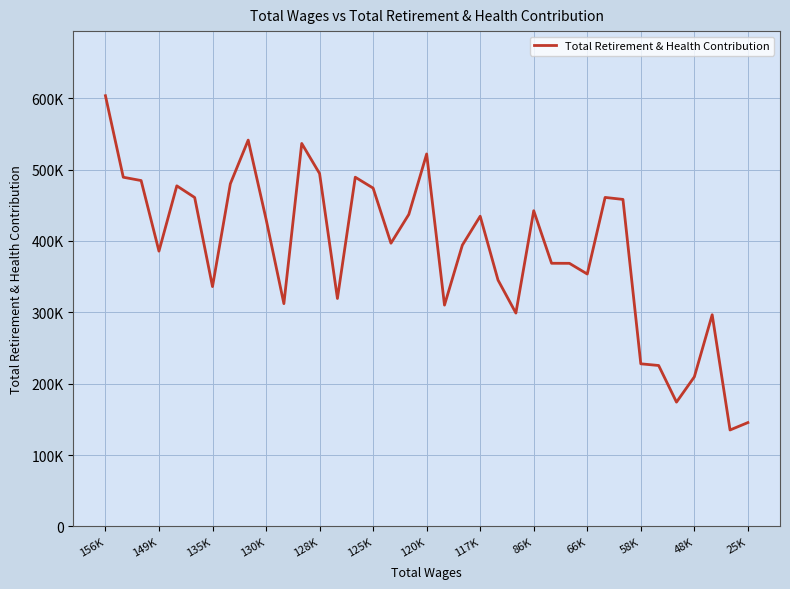

Does the chart have visible grid lines?

Yes